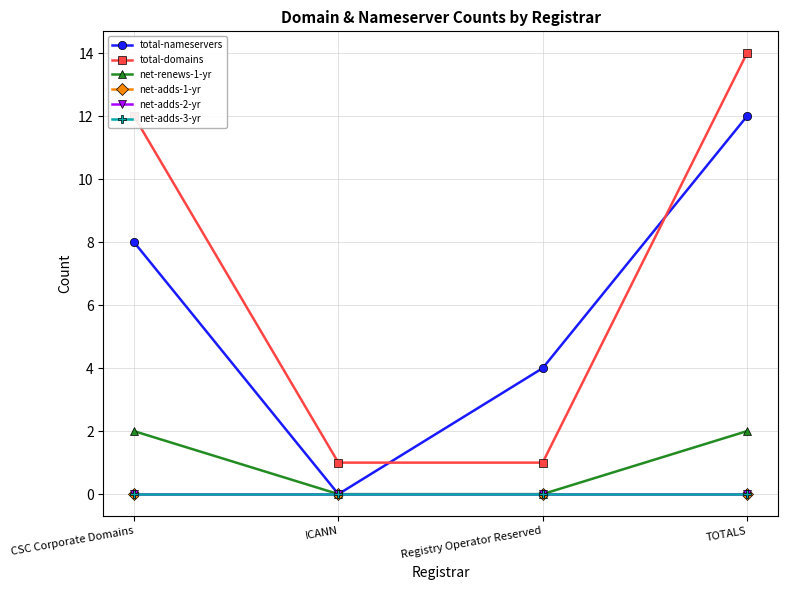

True or false: net-adds-1-yr has more than 1 interior local peaks.

False